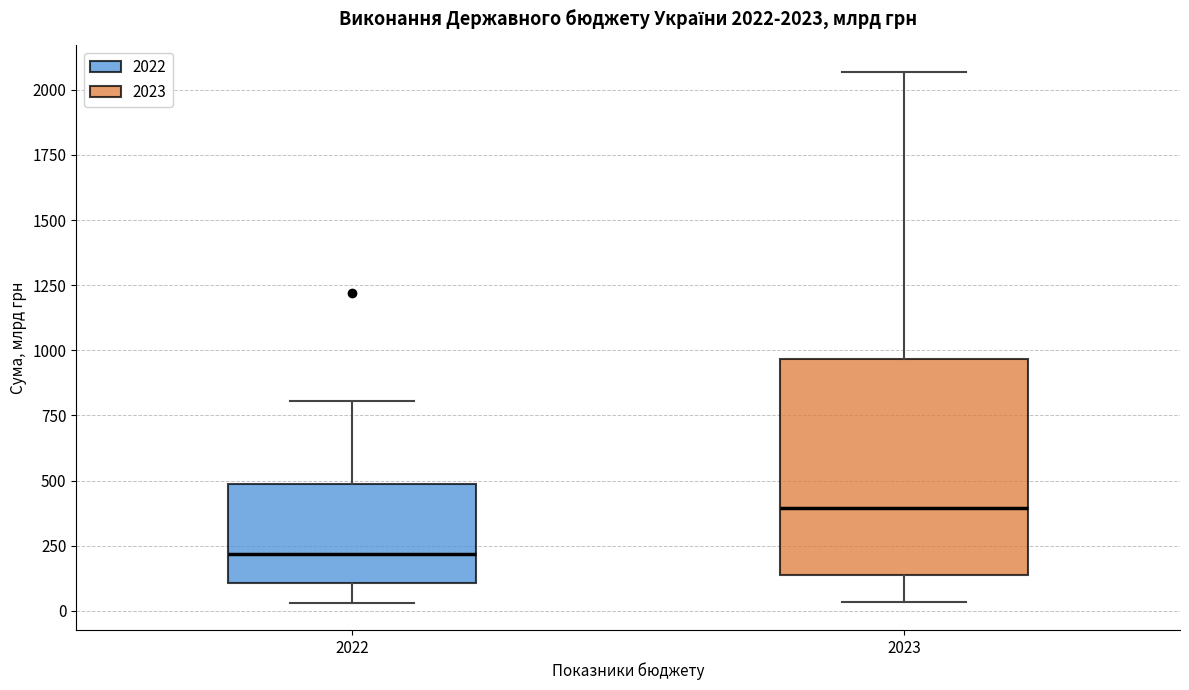

Which box has the lowest median line?

2022